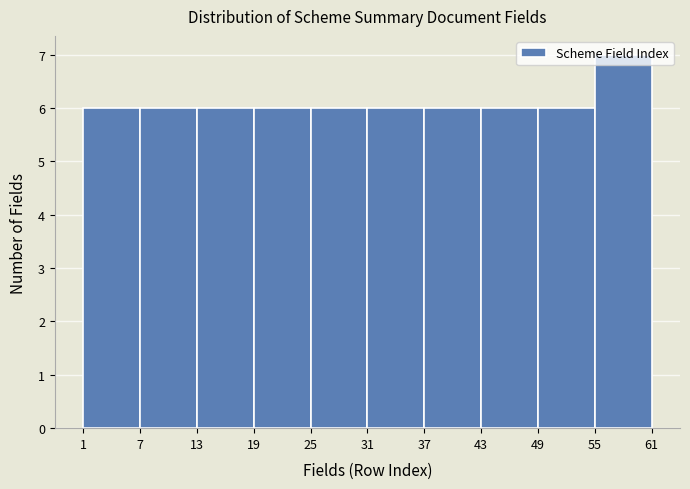

Reading left to right, list every bar in this chart as the range it spans on the x-axis followed by its height. The values are not printed on the chart, so give them approximately, as read against the axis.

1 to 7: 6
7 to 13: 6
13 to 19: 6
19 to 25: 6
25 to 31: 6
31 to 37: 6
37 to 43: 6
43 to 49: 6
49 to 55: 6
55 to 61: 7